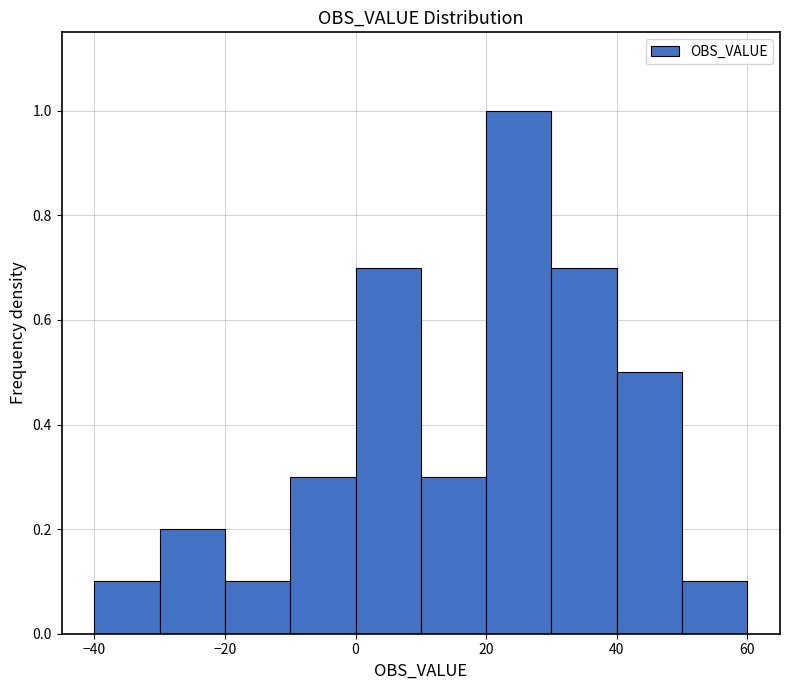

Reading left to right, transcribe this chart: for each bar, give the range it covers on the x-axis and its height. The values are not printed on the chart, so give them approximately, as read against the axis.

-40 to -30: 0.1
-30 to -20: 0.2
-20 to -10: 0.1
-10 to 0: 0.3
0 to 10: 0.7
10 to 20: 0.3
20 to 30: 1.0
30 to 40: 0.7
40 to 50: 0.5
50 to 60: 0.1